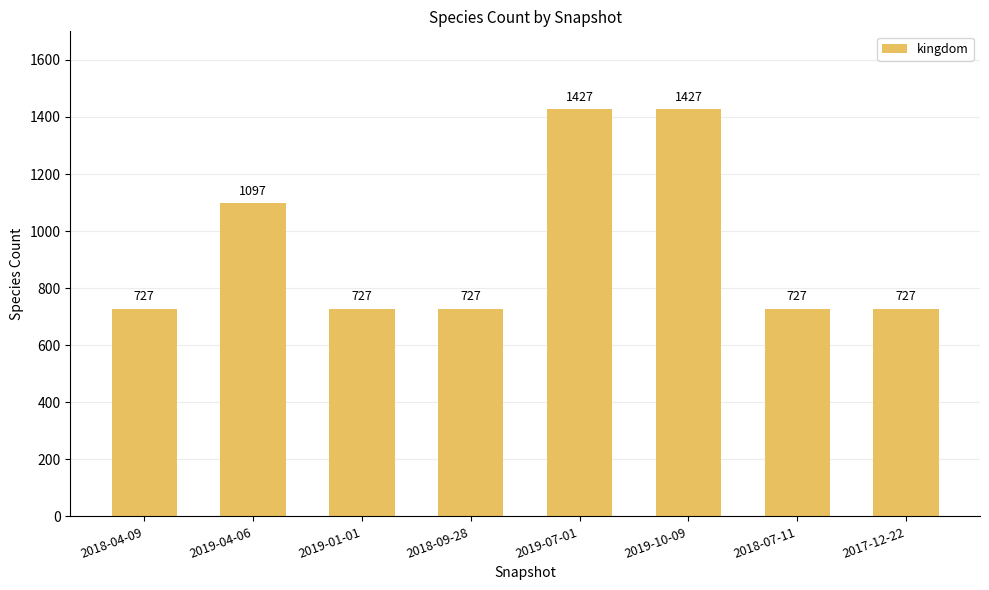

What is the sum of the values at 2017-12-22 and 2019-01-01?

1454